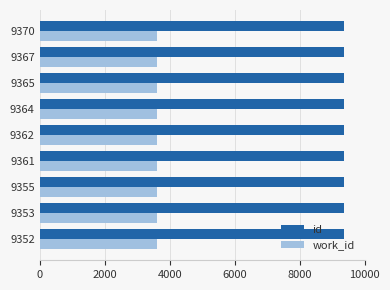

List the series in order of their overall mean, lowest first.

work_id, id